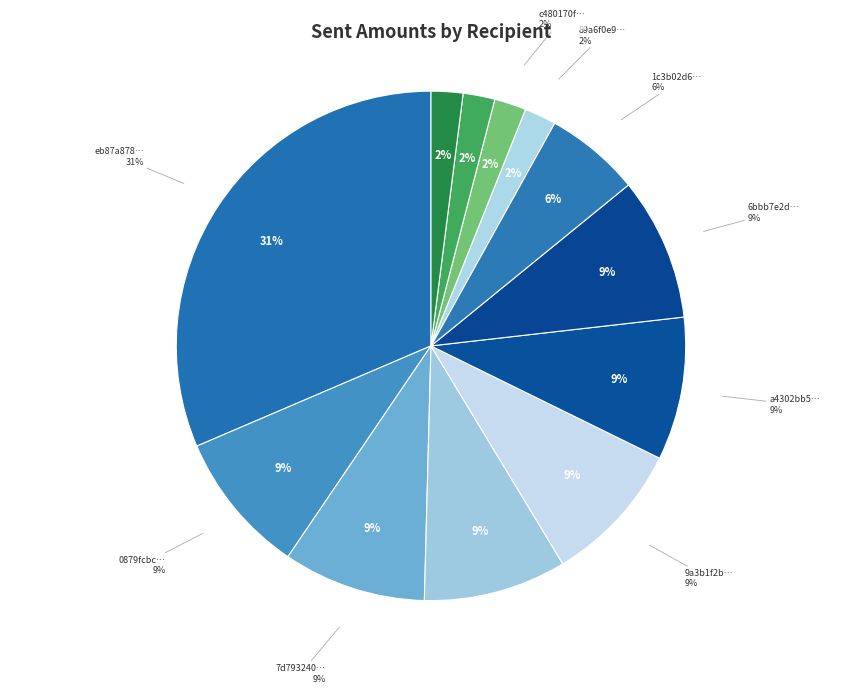

What portion of the pie excludes 0879fcbcd332bb7d?

90.9%